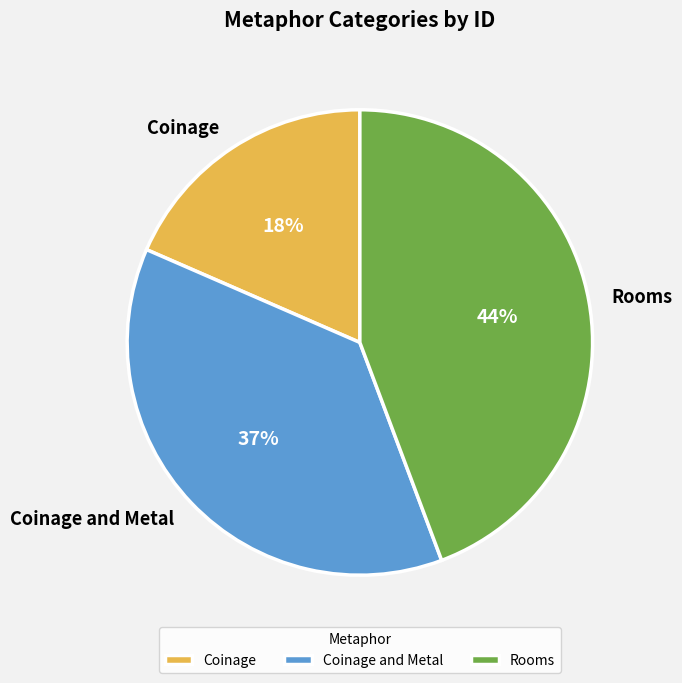

To the nearest percent, what is the difference between the largest and smallest slice percentages?

26%